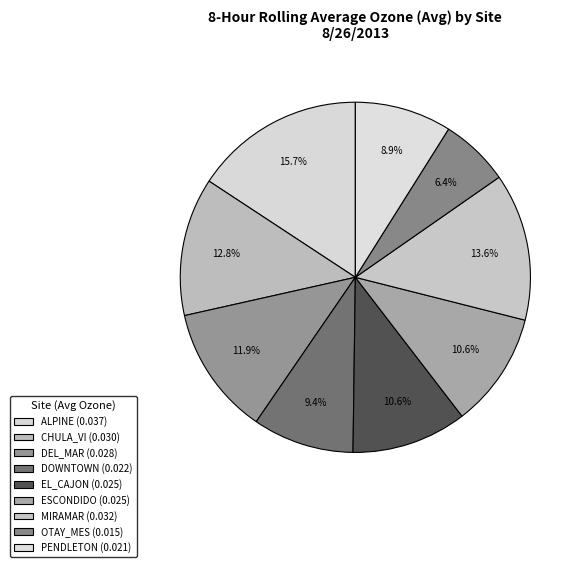

Combined, what portion of the pie is ESCONDIDO and ALPINE?

26.4%